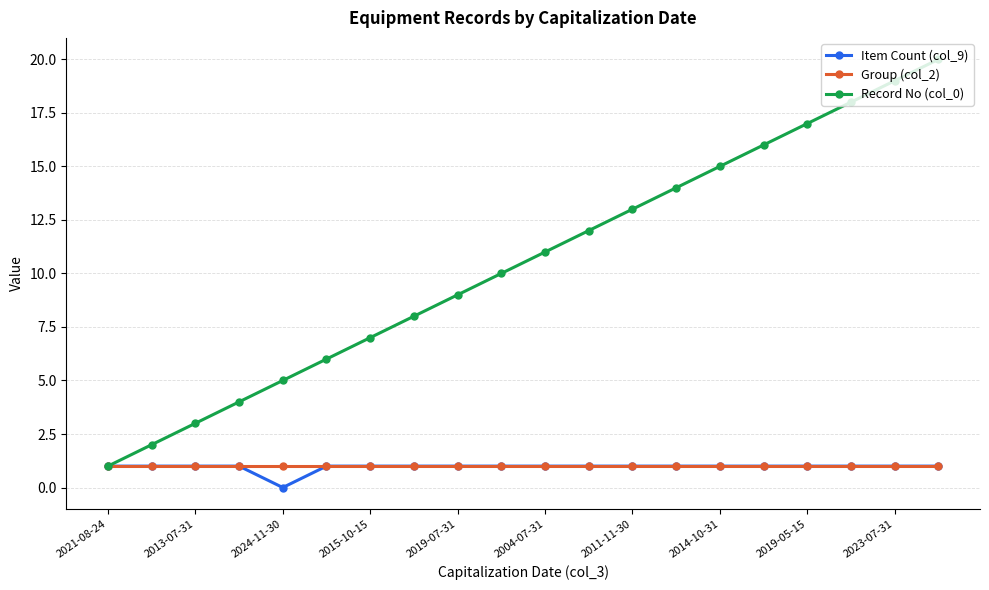

What is the highest value of the Group (col_2) series?

1